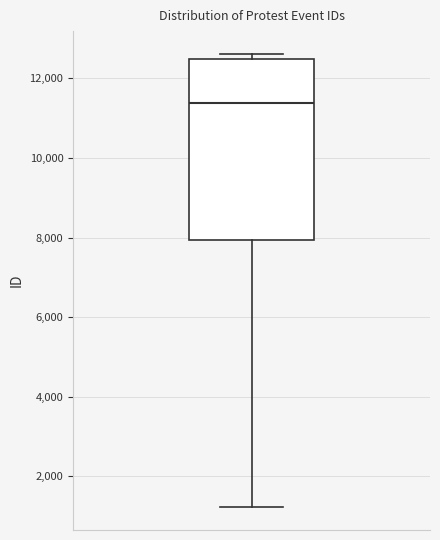

Transcribe this box plot: give where the median line is, the range the box spans, and where the two whiskers end, as read against the y-axis. The values are not printed on the chart, so give them approximately, as read against the axis.

median 11400, box 8000 to 12400, whiskers 1200 to 12600